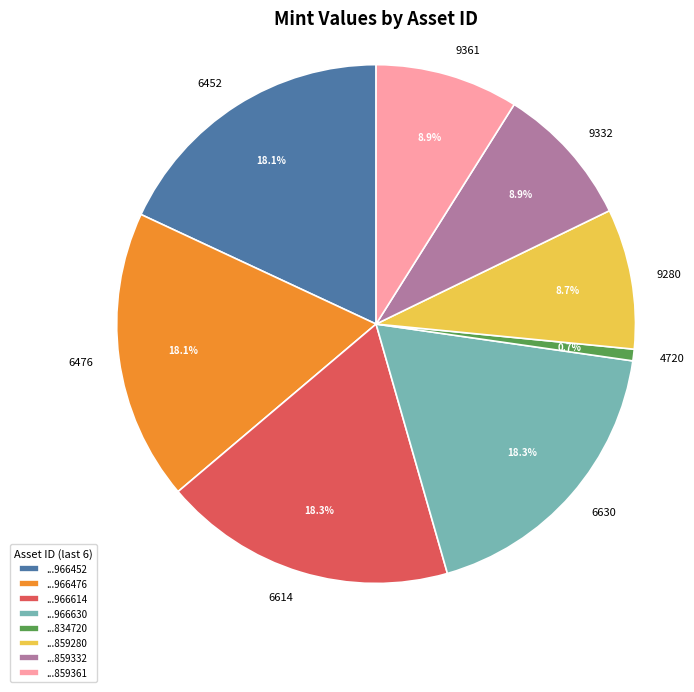

Do ...966476 and ...859280 together represent more than half of the pie?

No